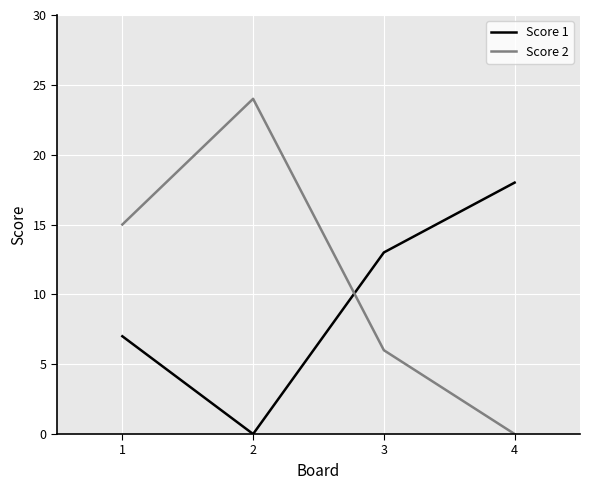

What is the difference between the Score 2 values at 1 and 4?

15